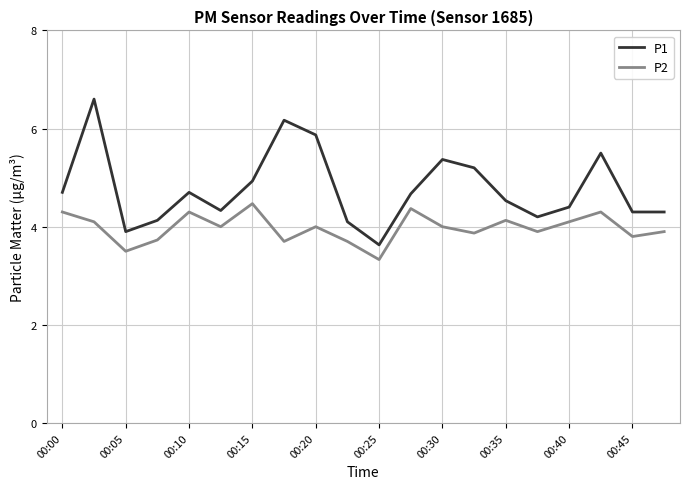

Rank the series by their maximum value, from lowest to highest.

P2, P1